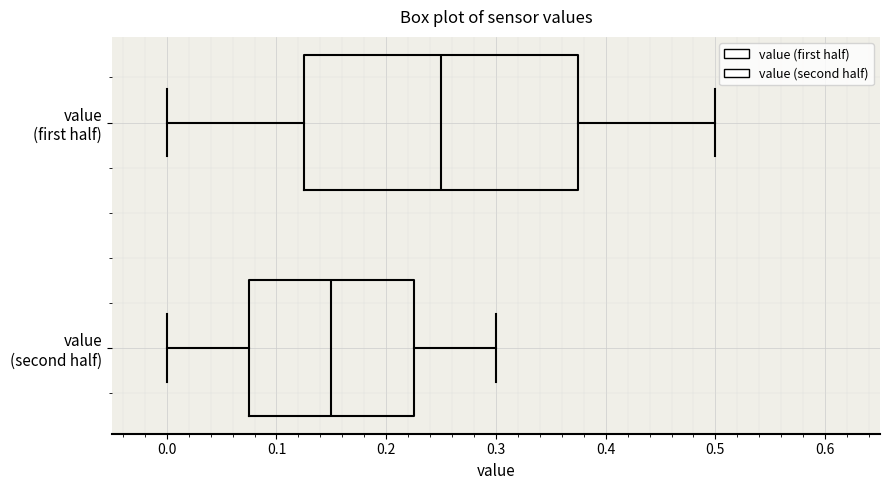

Reading bottom to top, read every box against the x-axis: the position of its median line, the range the box covers, and the ends of its whiskers. The values are not printed on the chart, so give them approximately, as read against the axis.

value (second half): median 0.15, box 0.08 to 0.23, whiskers 0.00 to 0.30
value (first half): median 0.25, box 0.13 to 0.38, whiskers 0.00 to 0.50